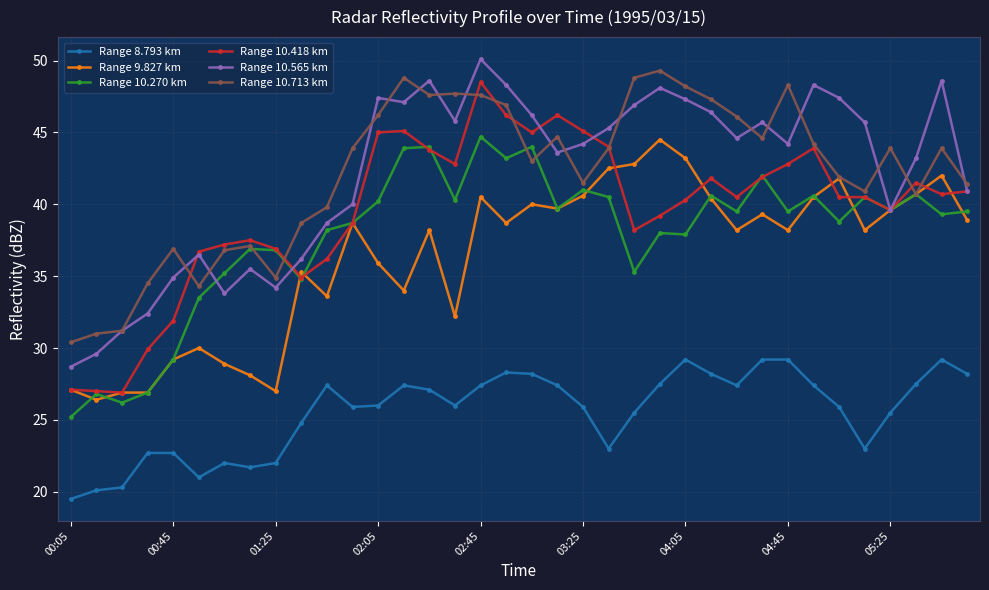

What is the minimum value for Range 9.827 km?

26.4